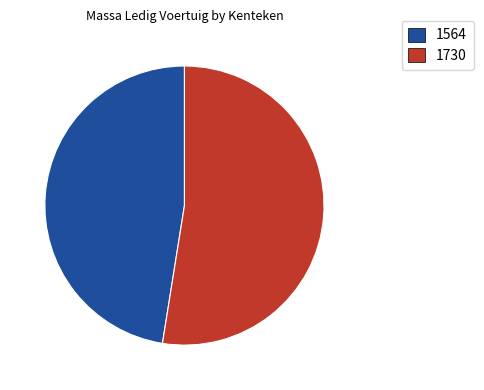

Is there a majority slice in this chart?

Yes